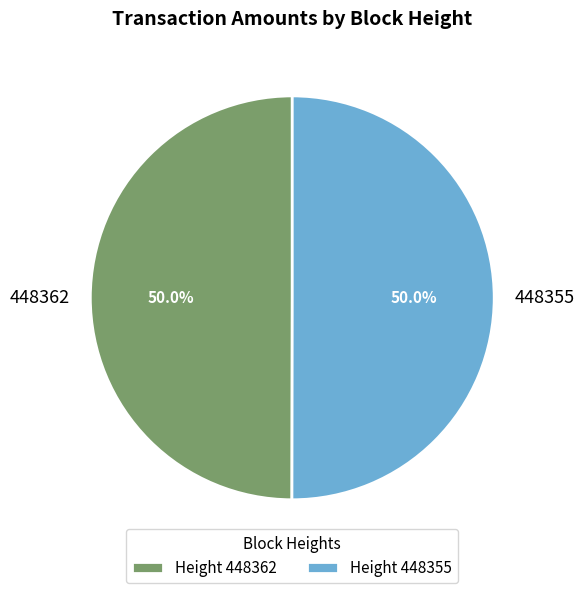

To the nearest percent, what percentage of the pie is 448362?

50%